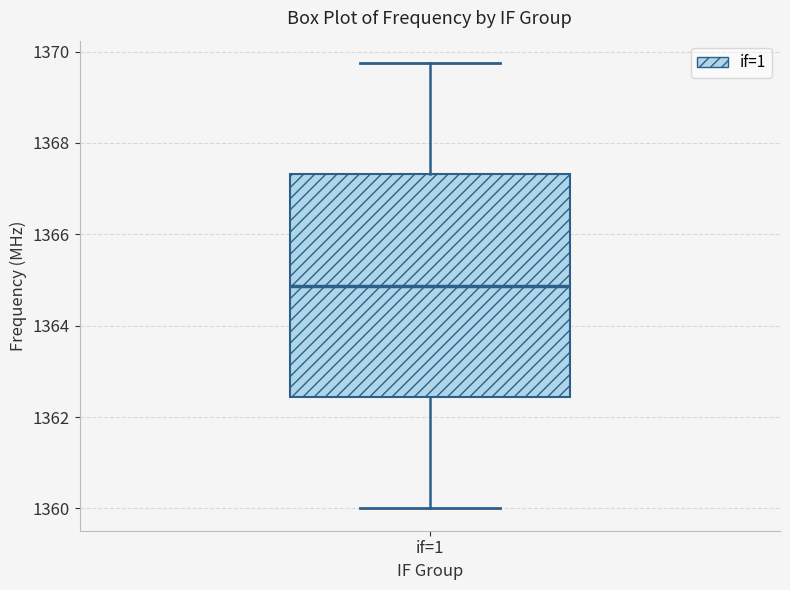

Read this box plot against the y-axis: the position of the median line, the range covered by the box, and the ends of both whiskers. The values are not printed on the chart, so give them approximately, as read against the axis.

median 1364.8, box 1362.4 to 1367.4, whiskers 1360.0 to 1369.8